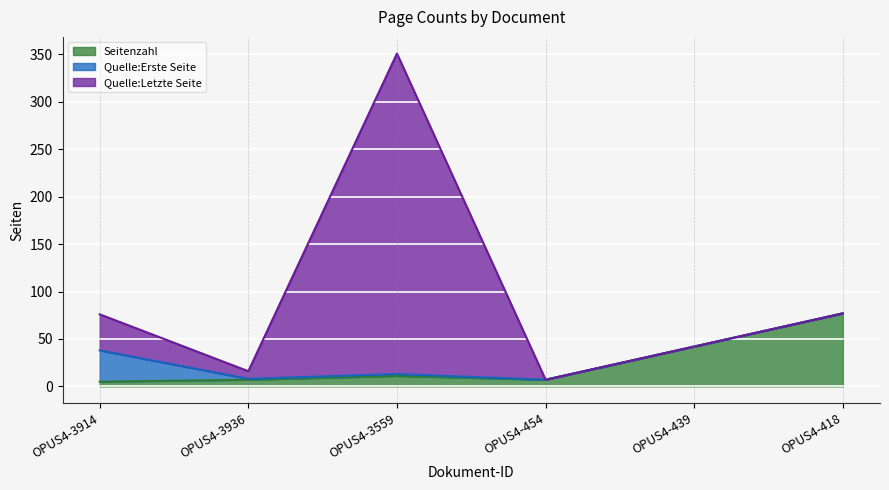

Reading left to right, what are all the values shown in this chart?

Seitenzahl: OPUS4-3914=5	OPUS4-3936=7	OPUS4-3559=11	OPUS4-454=7	OPUS4-439=42	OPUS4-418=77
Quelle:Erste Seite: OPUS4-3914=33	OPUS4-3936=1	OPUS4-3559=2	OPUS4-454=0	OPUS4-439=0	OPUS4-418=0
Quelle:Letzte Seite: OPUS4-3914=38	OPUS4-3936=8	OPUS4-3559=338	OPUS4-454=0	OPUS4-439=0	OPUS4-418=0